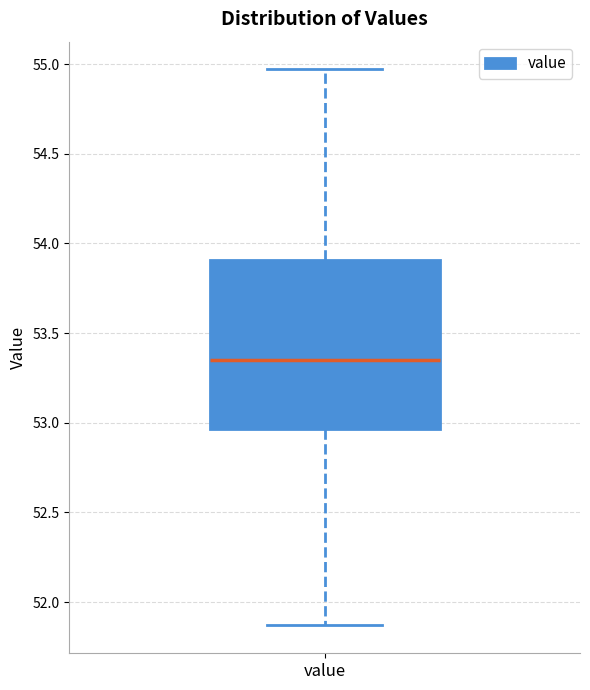

Read this box plot against the y-axis: the position of the median line, the range covered by the box, and the ends of both whiskers. The values are not printed on the chart, so give them approximately, as read against the axis.

median 53.35, box 52.95 to 53.90, whiskers 51.85 to 54.95